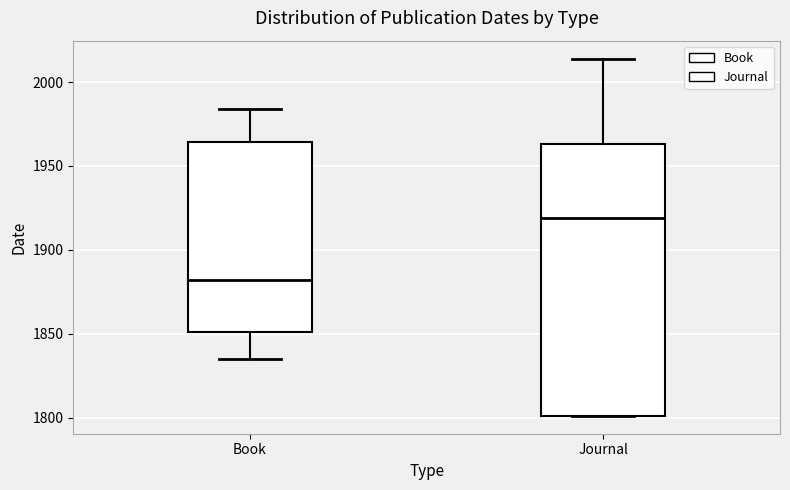

Reading left to right, transcribe this box plot: for each box, give where its median line is, the range the box spans, and where its two whiskers end, as read against the y-axis. The values are not printed on the chart, so give them approximately, as read against the axis.

Book: median 1880, box 1850 to 1965, whiskers 1835 to 1985
Journal: median 1920, box 1800 to 1965, whiskers 1800 to 2015